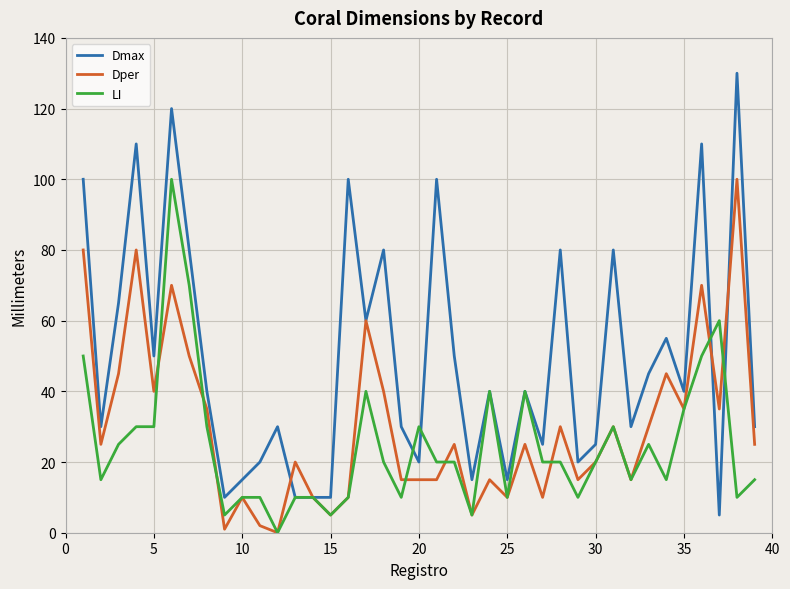

Which series has the largest total across all categories?

Dmax